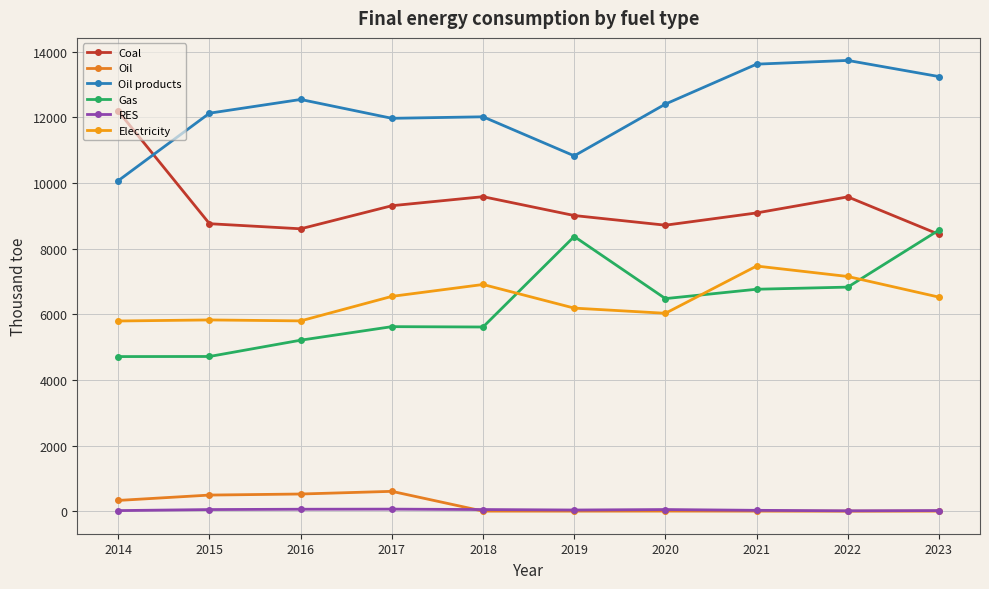

True or false: Oil products and Coal cross at least once.

True